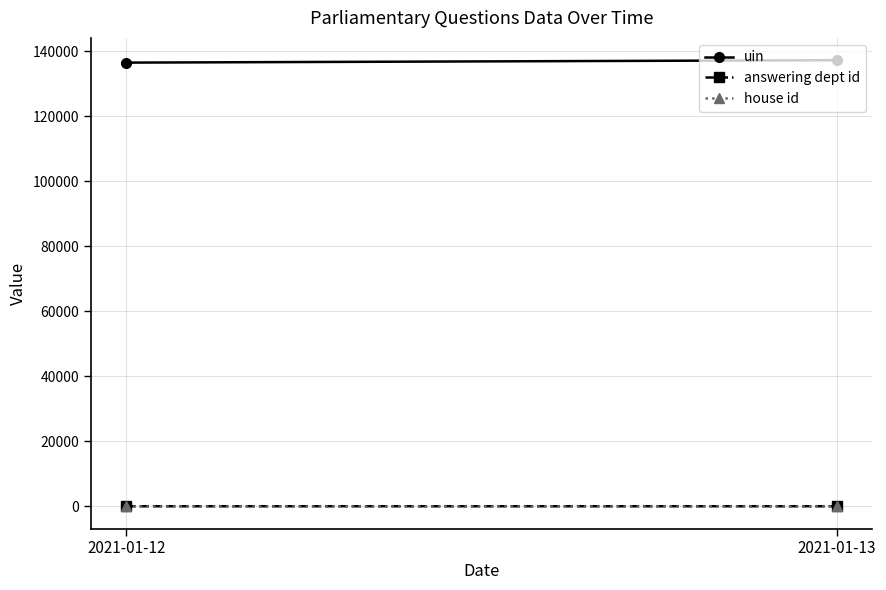

At which category does the chart reach its peak across all series?

2021-01-13